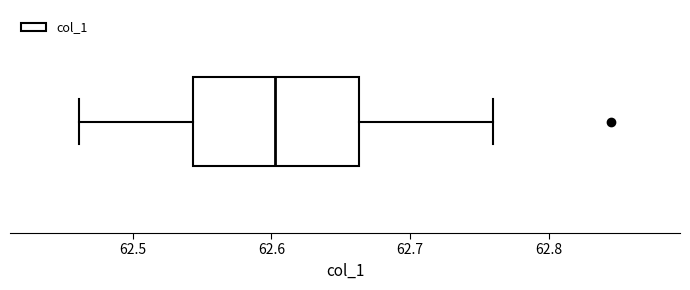

Where does the left whisker of the box end on the x-axis? The values are not printed on the chart, so give them approximately, as read against the axis.

62.46